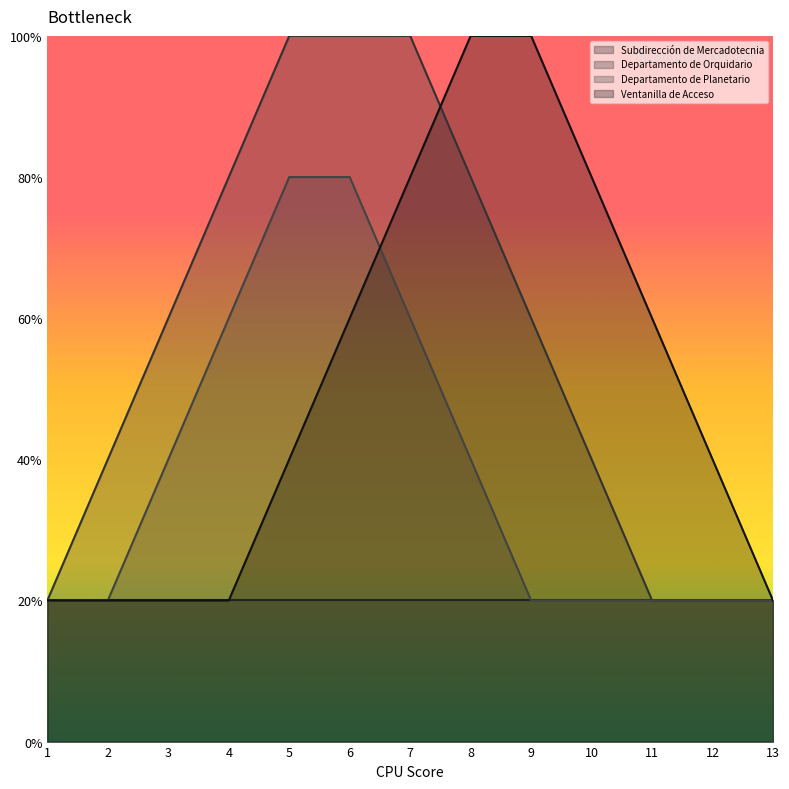

After their last crossing, which series has the higher values: Departamento de Planetario or Ventanilla de Acceso?

Ventanilla de Acceso